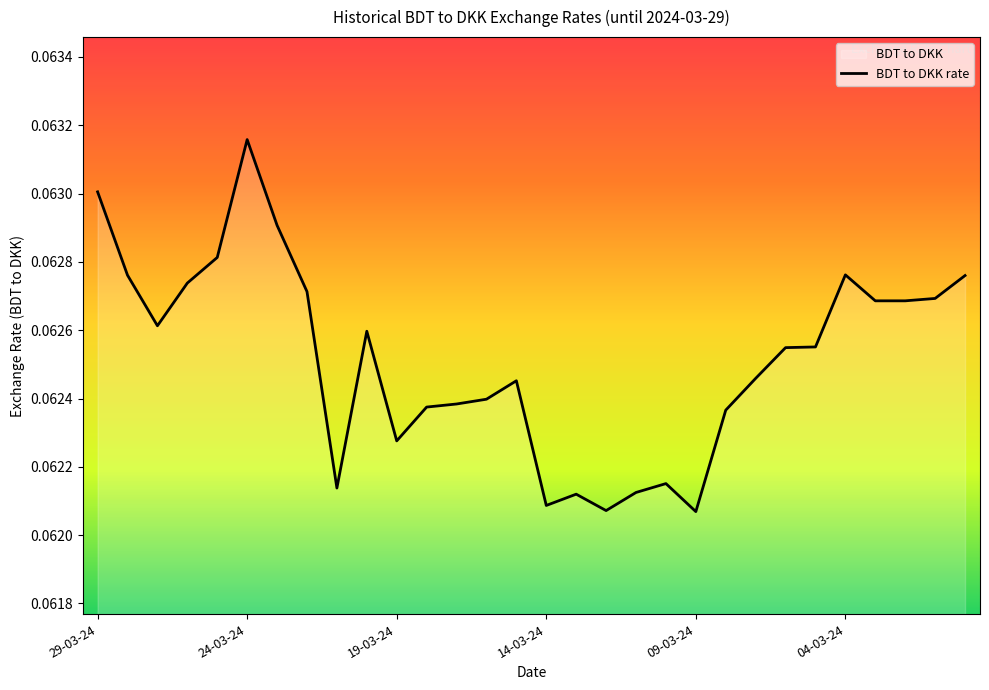

Is it true that the value at 29-03-24 is 0.1?

True